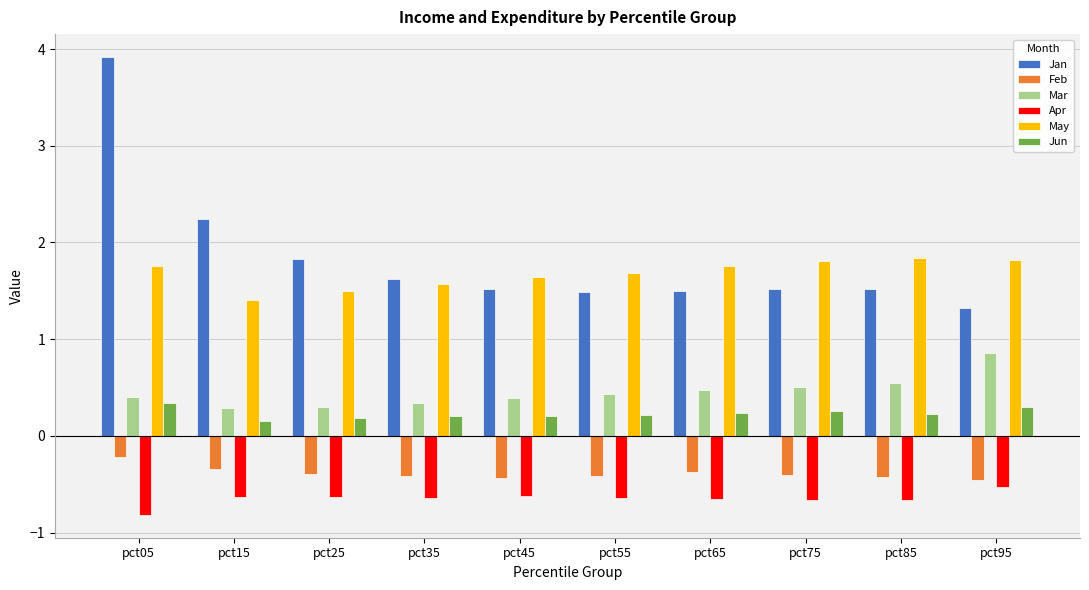

How many bars are there in each group?

6